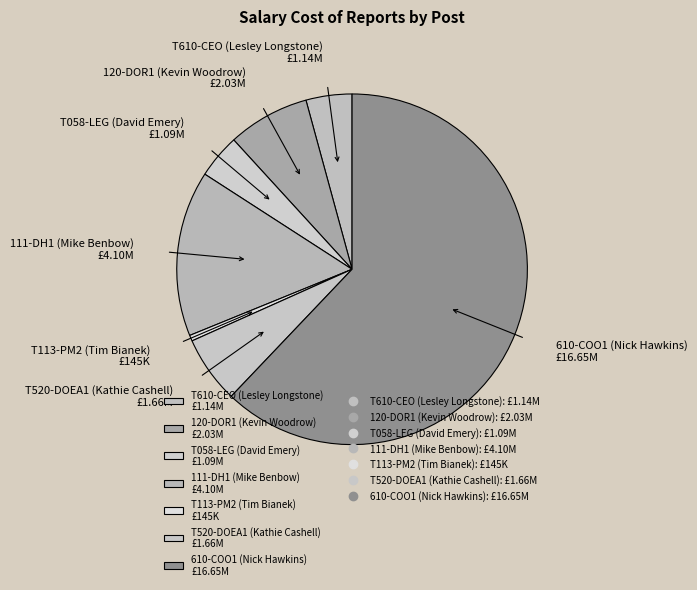

What is the smallest slice in the pie chart?

T113-PM2 (Tim Bianek)